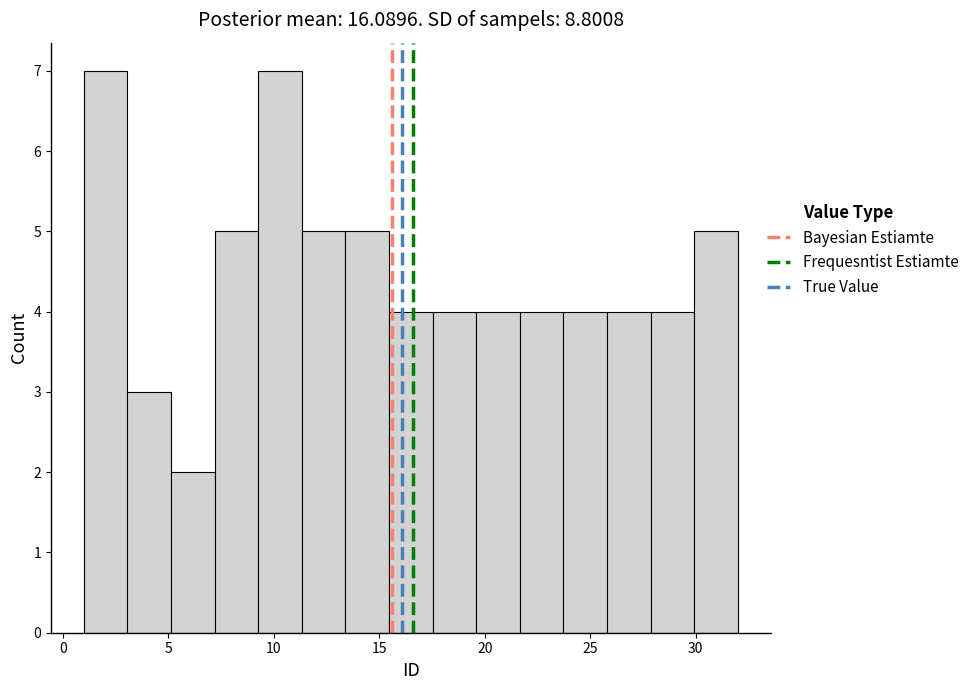

Reading left to right, transcribe this chart: for each bar, give the range it covers on the x-axis and its height. Neither the bar edges nor the heights are printed on the chart, so give them approximately, as read against the axes.

1.0 to 3.0: 7
3.0 to 5.0: 3
5.0 to 7.0: 2
7.0 to 9.5: 5
9.5 to 11.5: 7
11.5 to 13.5: 5
13.5 to 15.5: 5
15.5 to 17.5: 4
17.5 to 19.5: 4
19.5 to 21.5: 4
21.5 to 23.5: 4
23.5 to 26.0: 4
26.0 to 28.0: 4
28.0 to 30.0: 4
30.0 to 32.0: 5